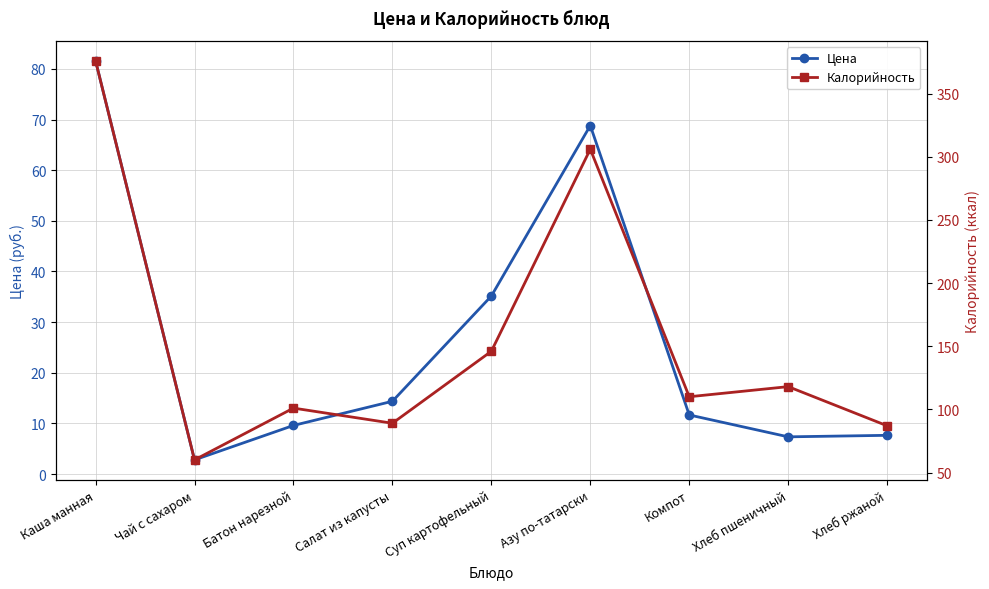

Read the Цена value at Хлеб ржаной.

7.7